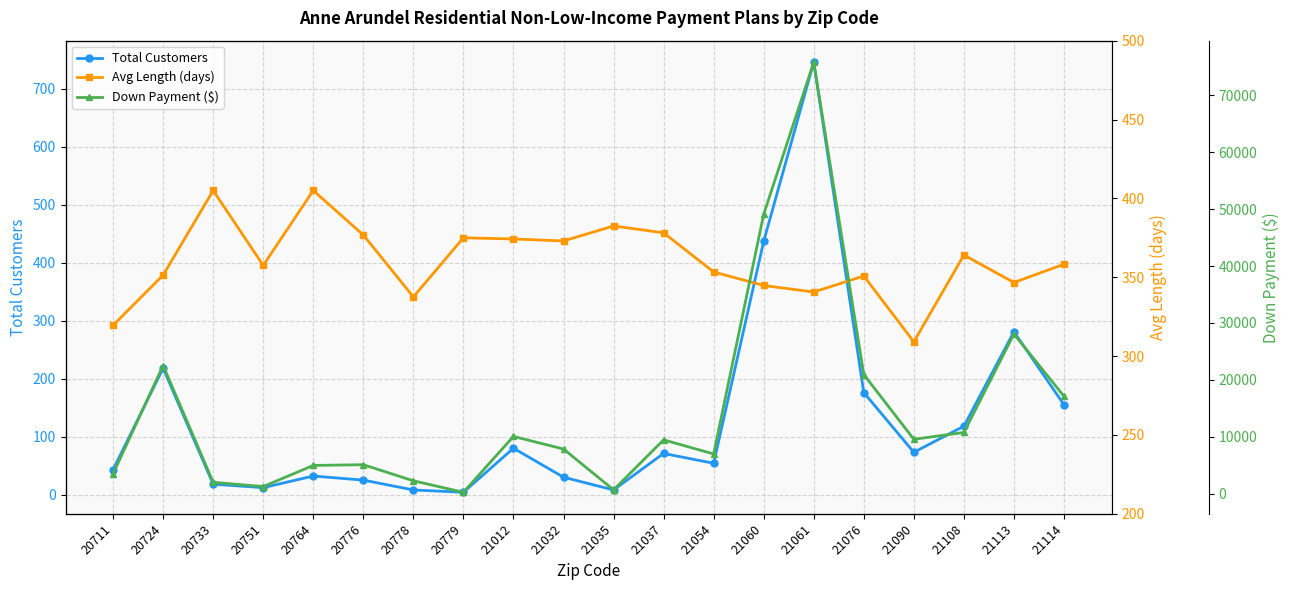

Which series has the largest total across all categories?

Down Payment ($)